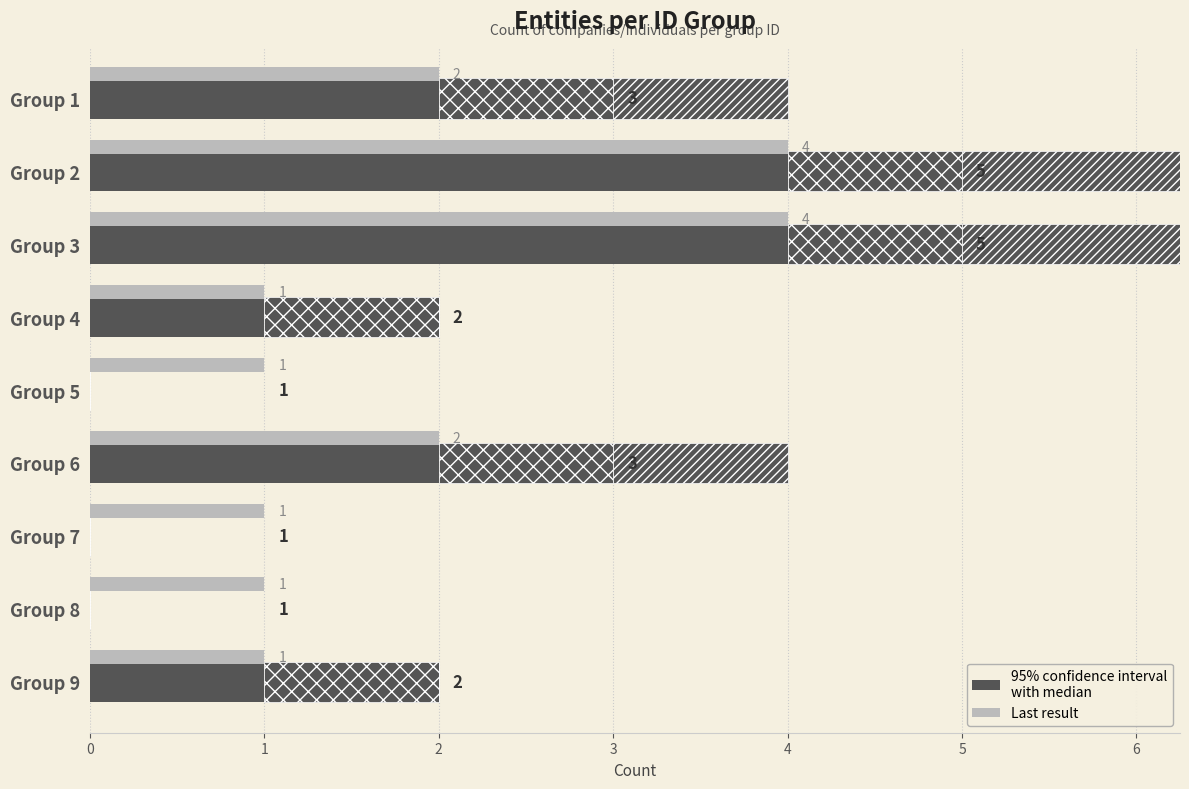

Count the Last result values in the range 1 to 2.

7